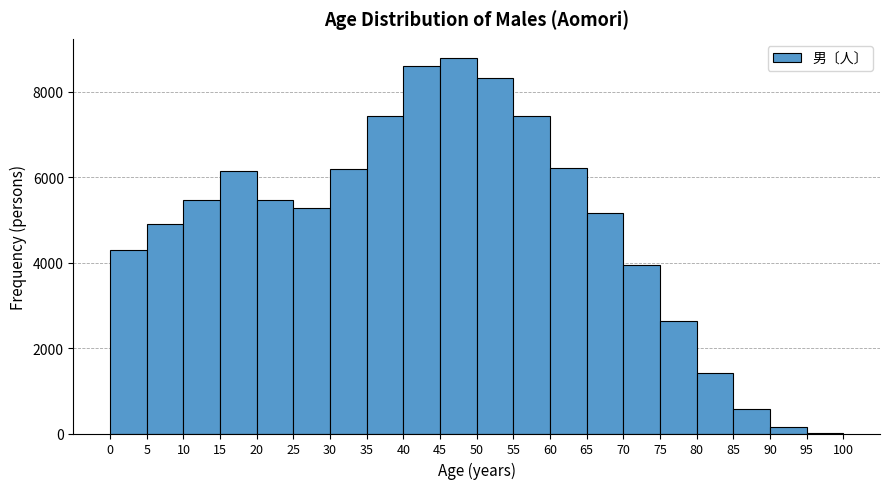

Reading left to right, list every bar in this chart as the range it spans on the x-axis followed by its height. The values are not printed on the chart, so give them approximately, as read against the axis.

0 to 5: 4200
5 to 10: 5000
10 to 15: 5400
15 to 20: 6200
20 to 25: 5400
25 to 30: 5200
30 to 35: 6200
35 to 40: 7400
40 to 45: 8600
45 to 50: 8800
50 to 55: 8400
55 to 60: 7400
60 to 65: 6200
65 to 70: 5200
70 to 75: 4000
75 to 80: 2600
80 to 85: 1400
85 to 90: 600
90 to 95: under 200
95 to 100: under 200